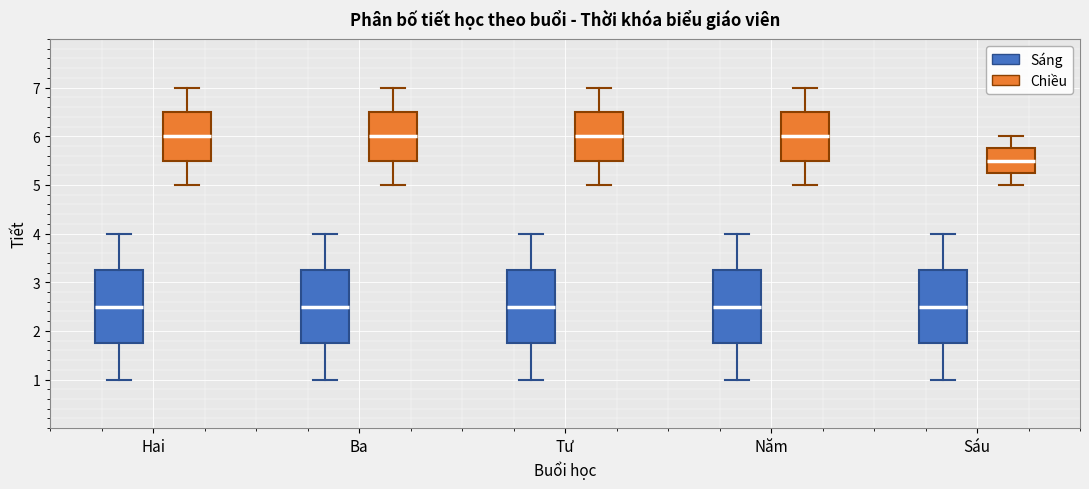

Where is the lower edge of the box for Sáu (Chiều) on the y-axis? The values are not printed on the chart, so give them approximately, as read against the axis.

5.3